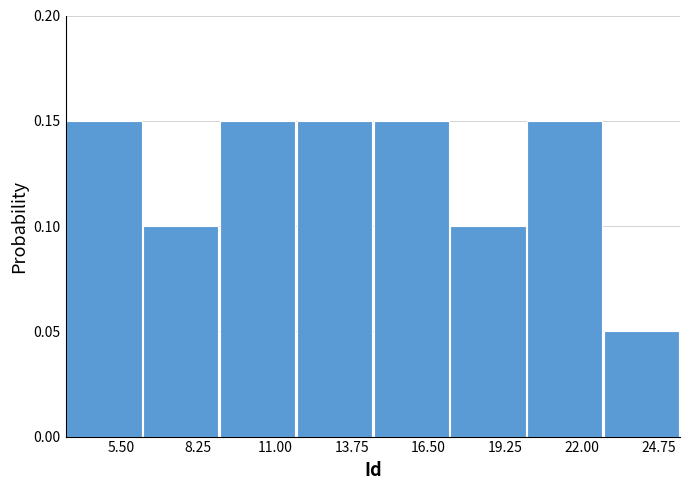

Reading left to right, transcribe this chart: for each bar, give the range it covers on the x-axis and its height. Neither the bar edges nor the heights are printed on the chart, so give them approximately, as read against the axes.

3.50 to 6.25: 0.15
6.25 to 9.00: 0.10
9.00 to 11.75: 0.15
11.75 to 14.50: 0.15
14.50 to 17.25: 0.15
17.25 to 20.00: 0.10
20.00 to 22.75: 0.15
22.75 to 25.50: 0.05